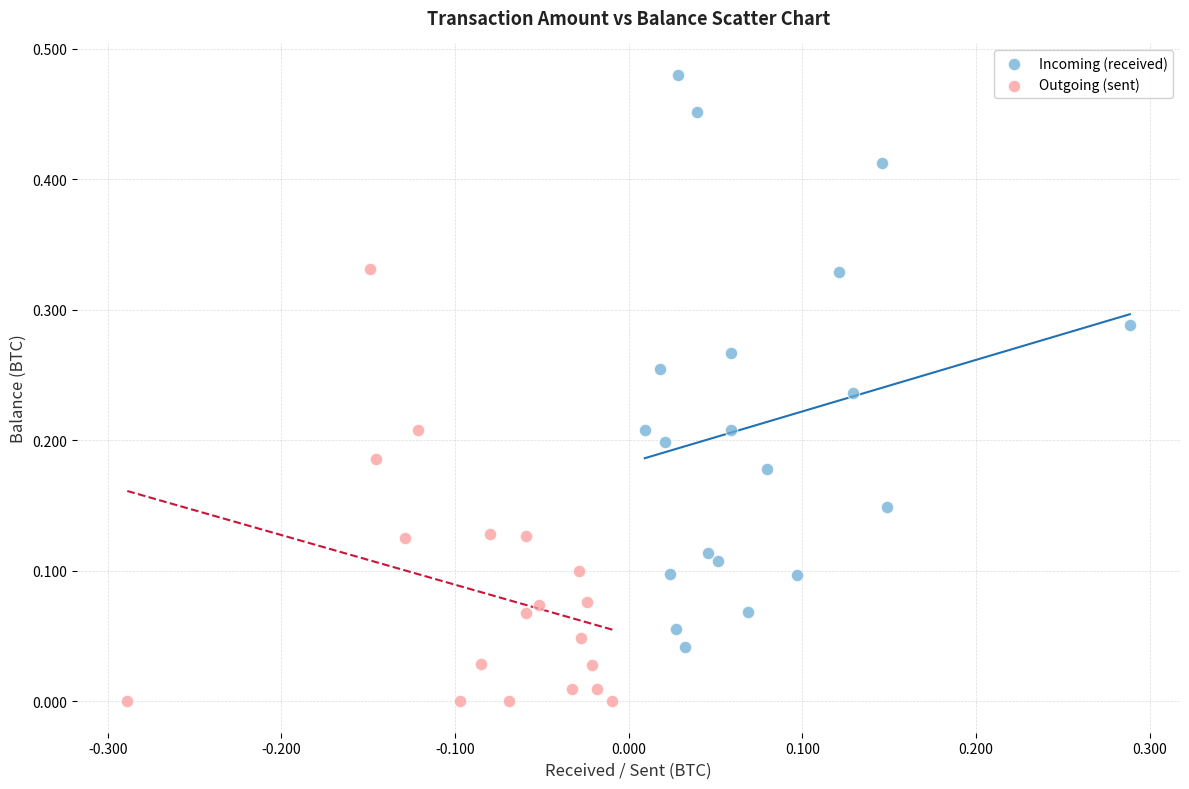

Which series has the largest Y range (max minus min)?

Incoming (received)